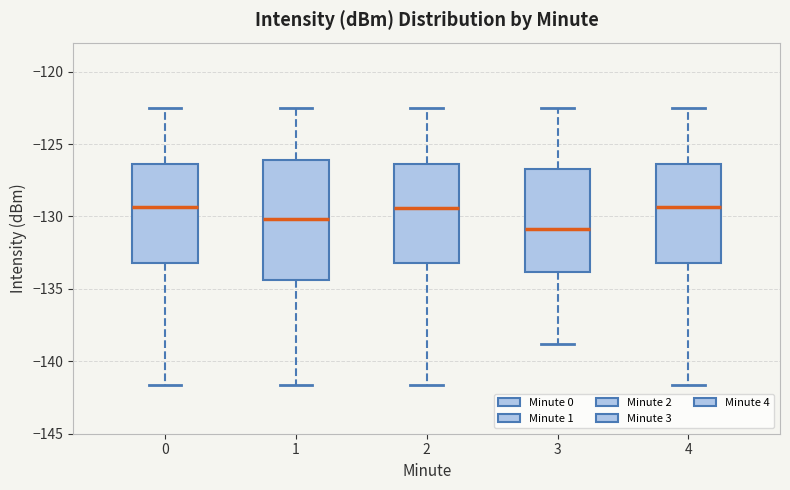

Where is the upper edge of the box at x = 0 on the y-axis? The values are not printed on the chart, so give them approximately, as read against the axis.

-126.5